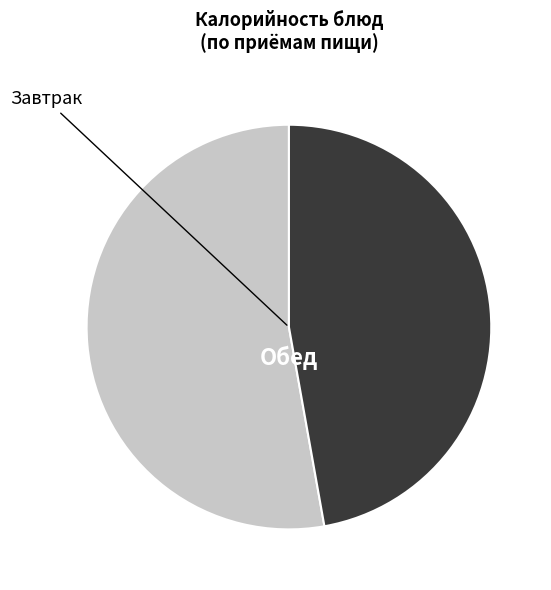

How many segments does this pie chart have?

2